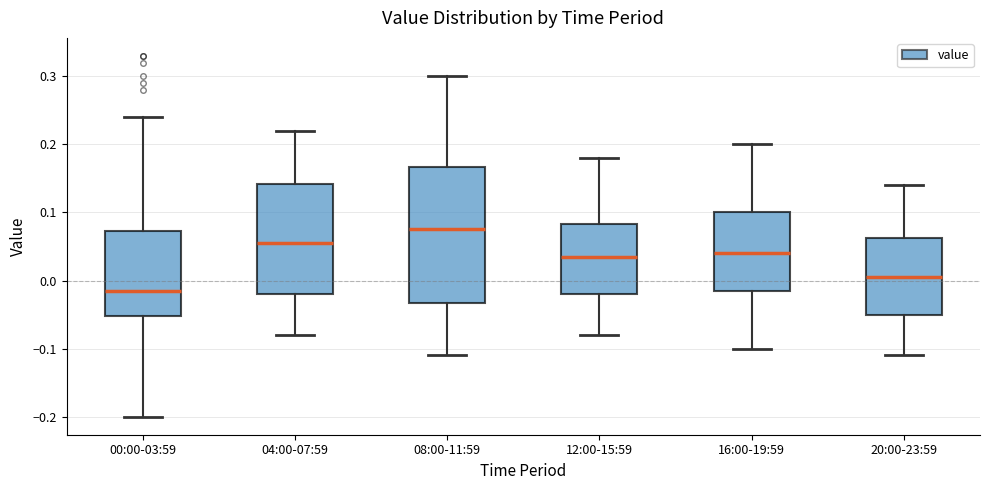

Which box has the highest median line?

08:00-11:59